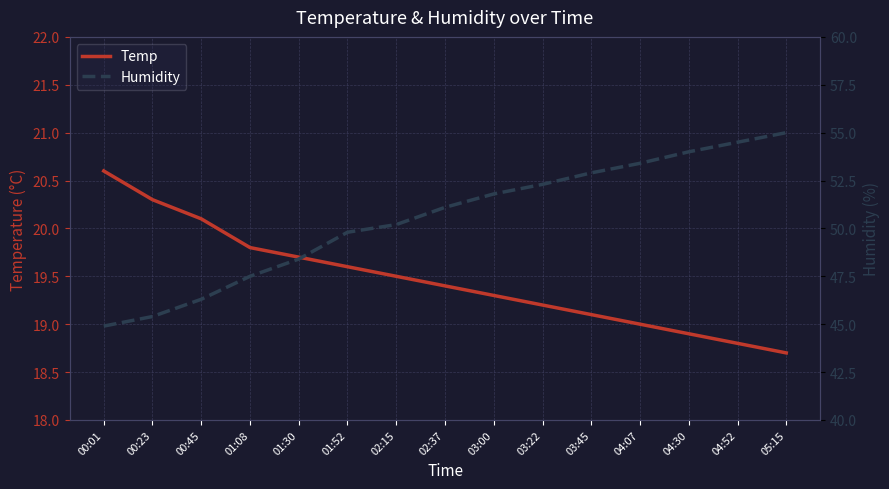

True or false: Humidity and Temp intersect in this chart.

False